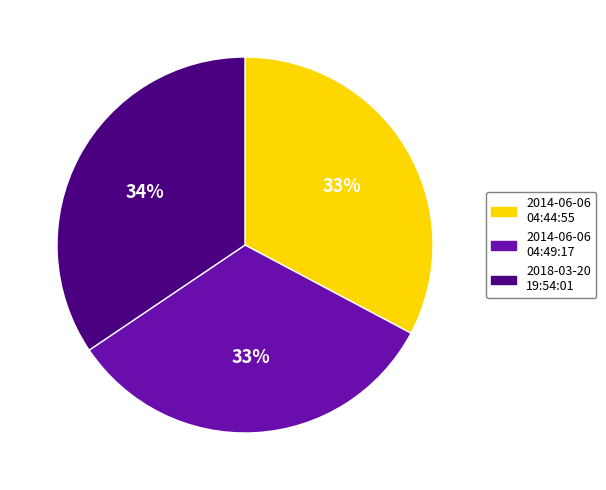

Does 2018-03-20 19:54:01 represent more than half of the total?

No